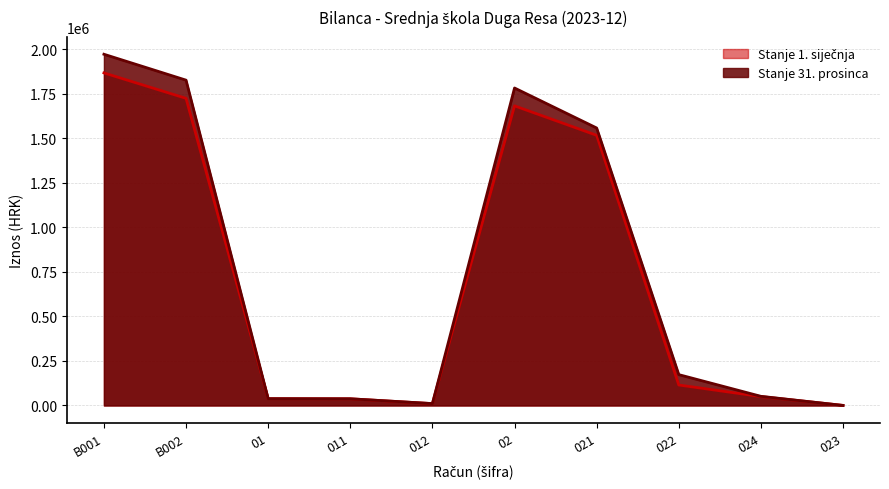

Reading left to right, list all the values displayed in this chart.

Stanje 1. siječnja: 1866174.4	1723381.1	38194.6	37503.6	10299.7	1681317.6	1515960.6	114824.3	49985.8	546.9
Stanje 31. prosinca: 1970853.6	1825485.9	38078.3	37503.6	10549.7	1781440.4	1557014.8	173039.1	51308.4	78.1